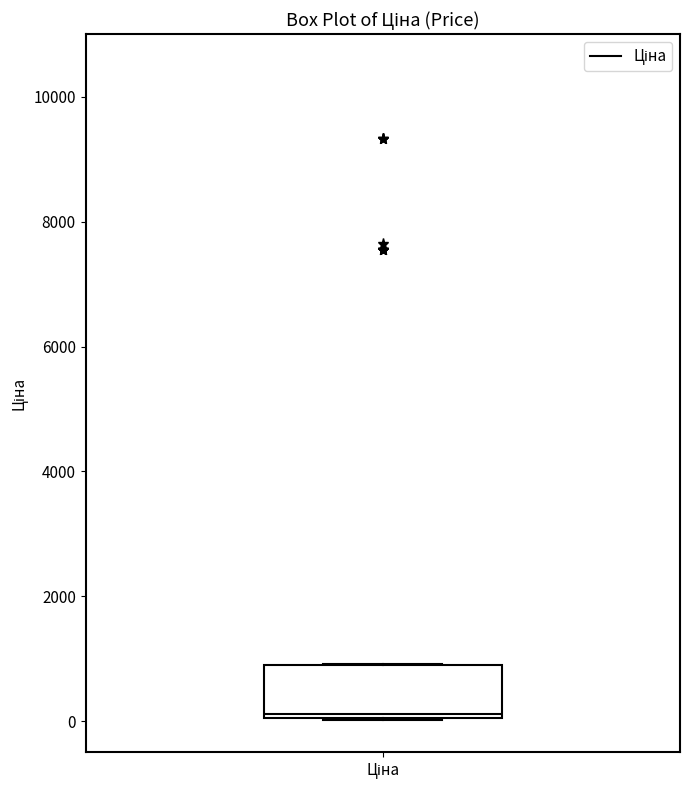

Transcribe this box plot: give where the median line is, the range the box spans, and where the two whiskers end, as read against the y-axis. The values are not printed on the chart, so give them approximately, as read against the axis.

median 200, box 0 to 1000, whiskers 0 to 1000